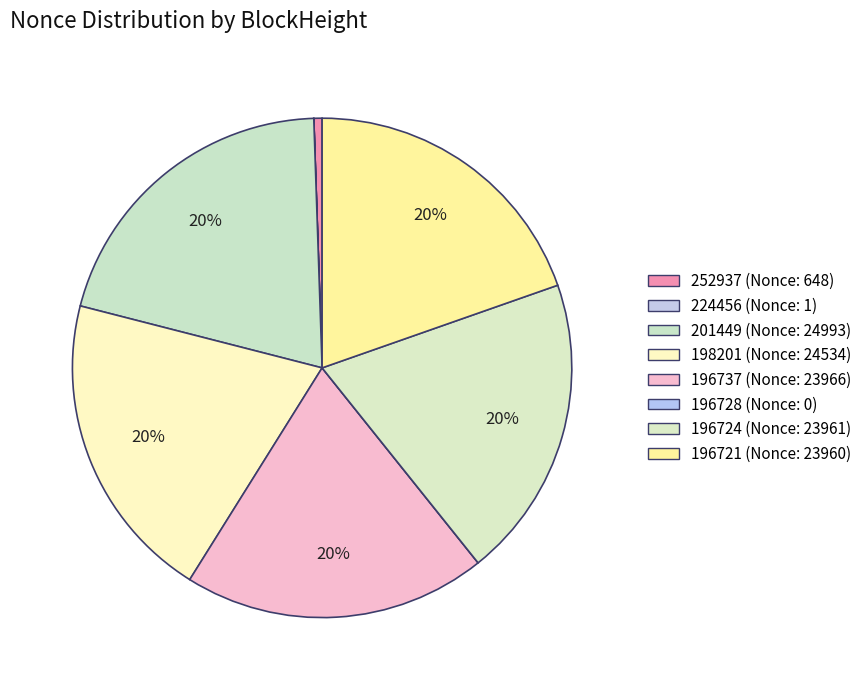

The 224456 slice represents 0% of the pie. True or false?

True